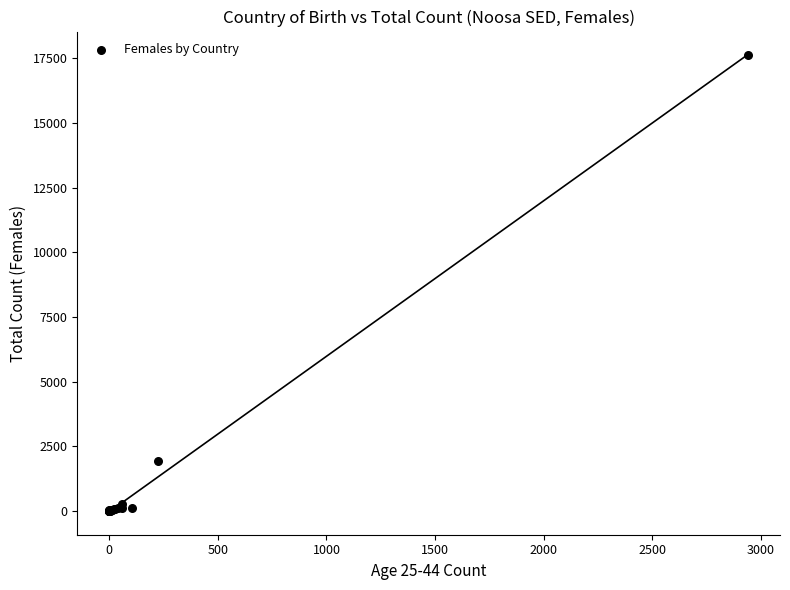

What Y value in the scatter plot is closest to 8816?

1917